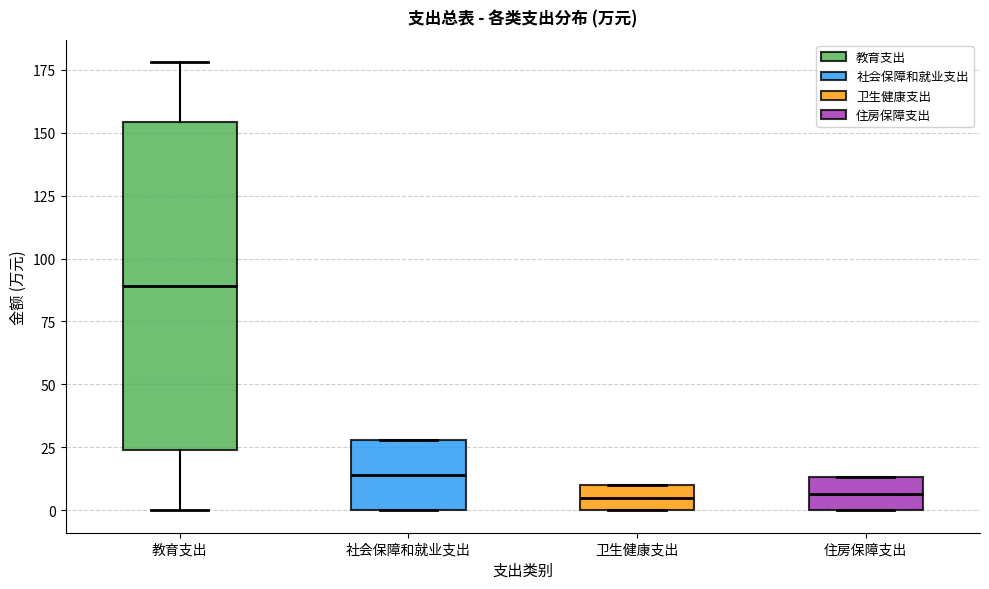

Which box is the tallest, from its lower edge to its upper edge?

教育支出